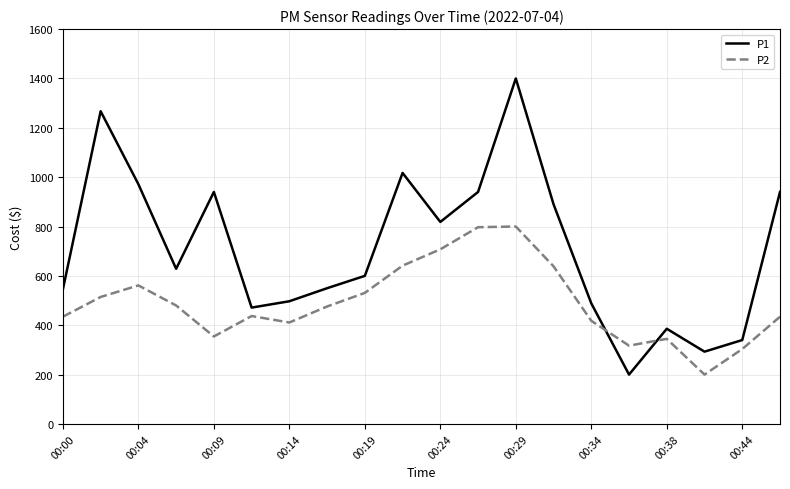

List the series in order of their peak value, lowest first.

P2, P1